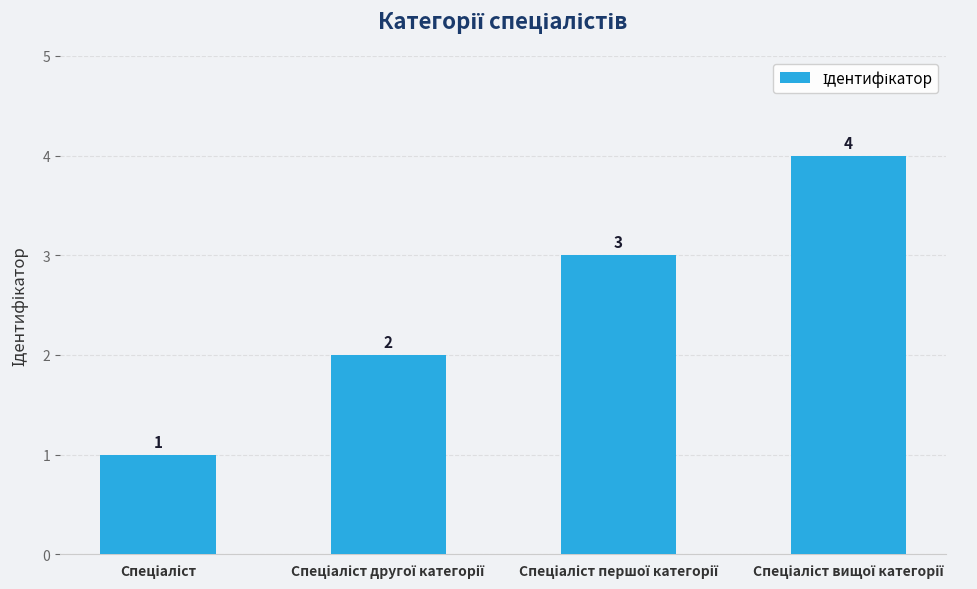

What is the value of the 4th bar from the left?

4